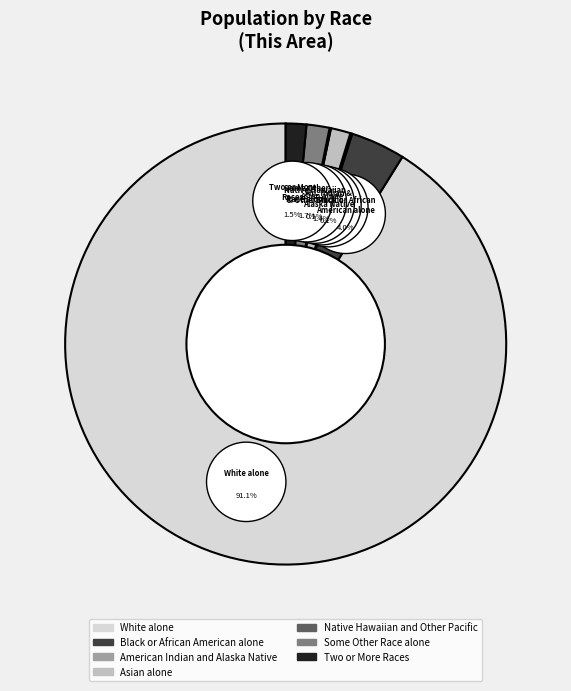

Which category accounts for the majority?

White alone